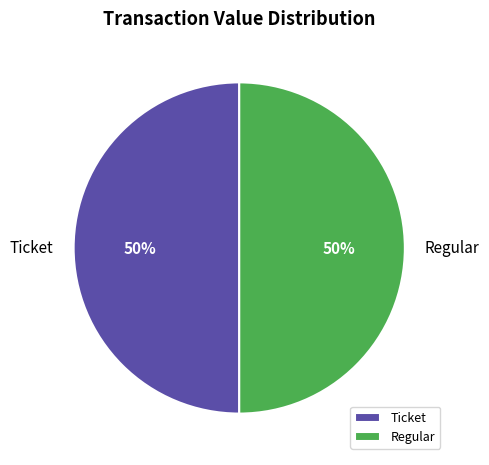

To the nearest percent, what portion does Regular represent?

50%